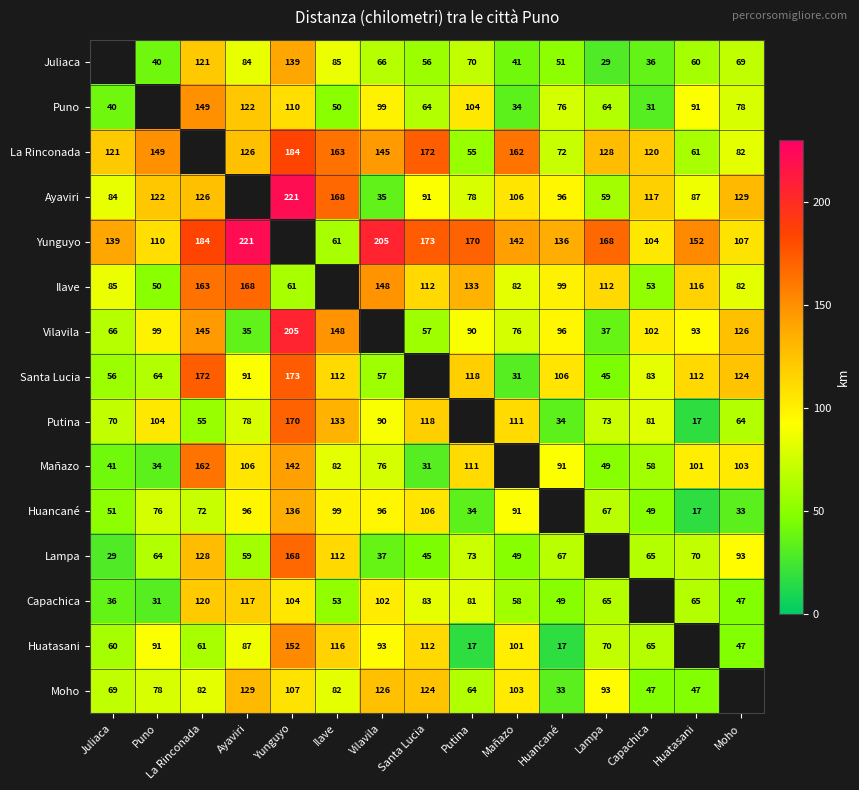

How many series are shown in this chart?

15